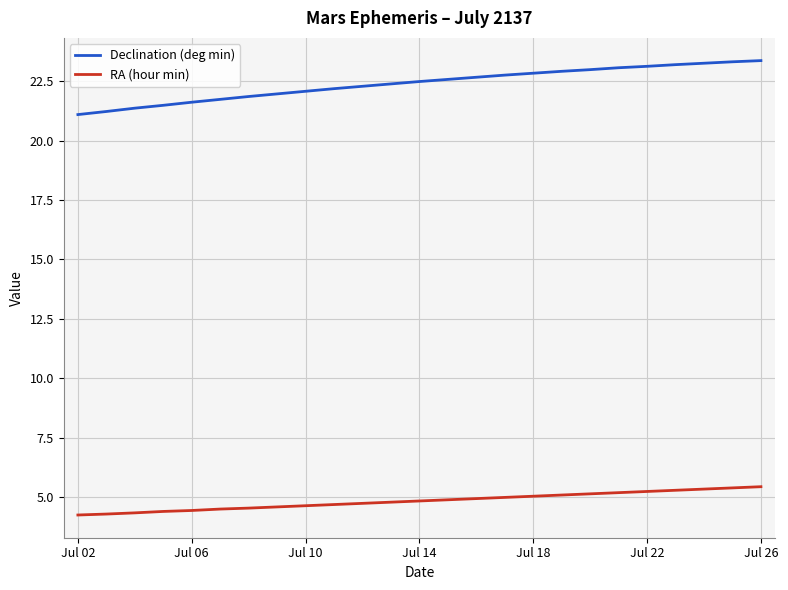

True or false: RA (hour min) and Declination (deg min) intersect in this chart.

False